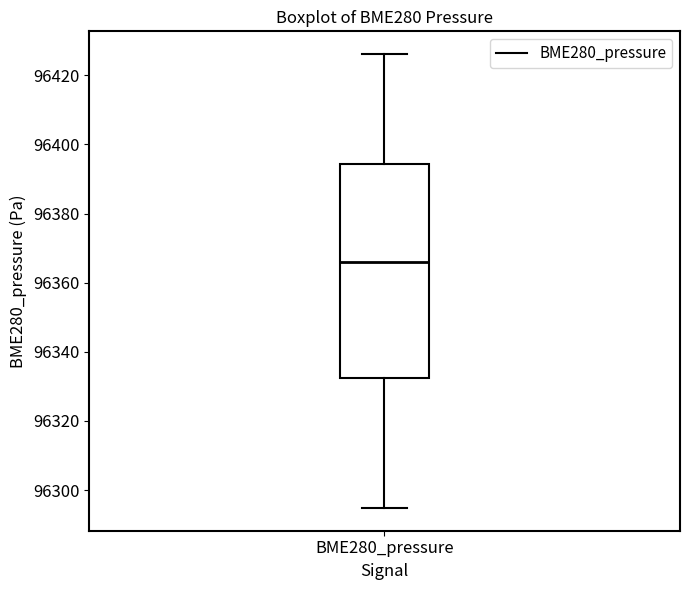

Read this box plot against the y-axis: the position of the median line, the range covered by the box, and the ends of both whiskers. The values are not printed on the chart, so give them approximately, as read against the axis.

median 96366, box 96332 to 96394, whiskers 96294 to 96426